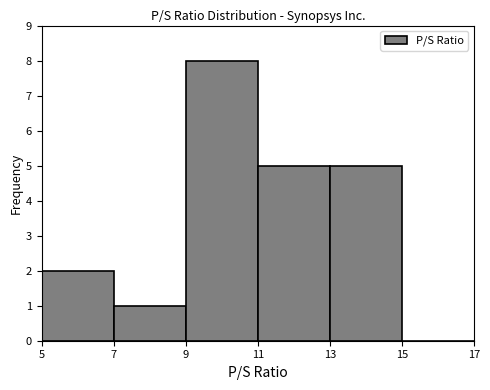

Which range on the x-axis has the tallest bar?

9 to 11